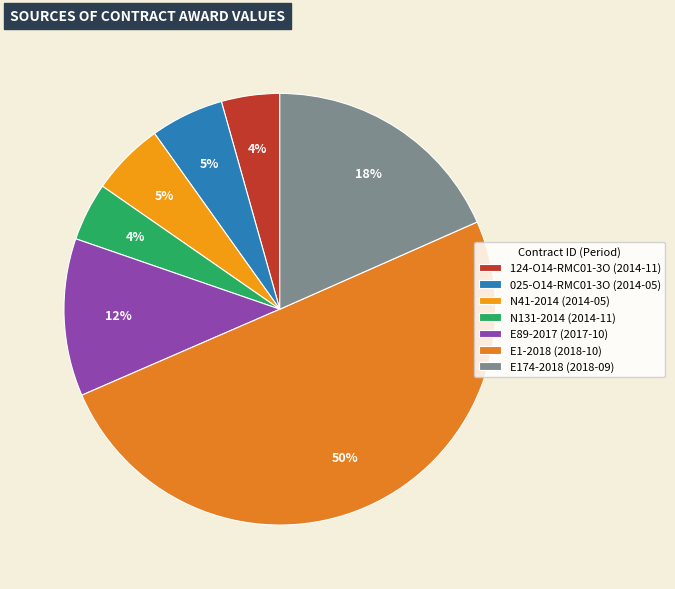

How many segments does this pie chart have?

7